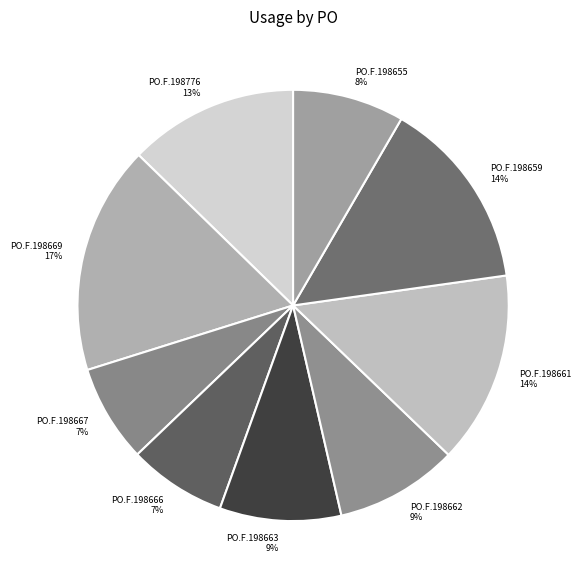

To the nearest percent, what portion does PO.F.198663 represent?

9%